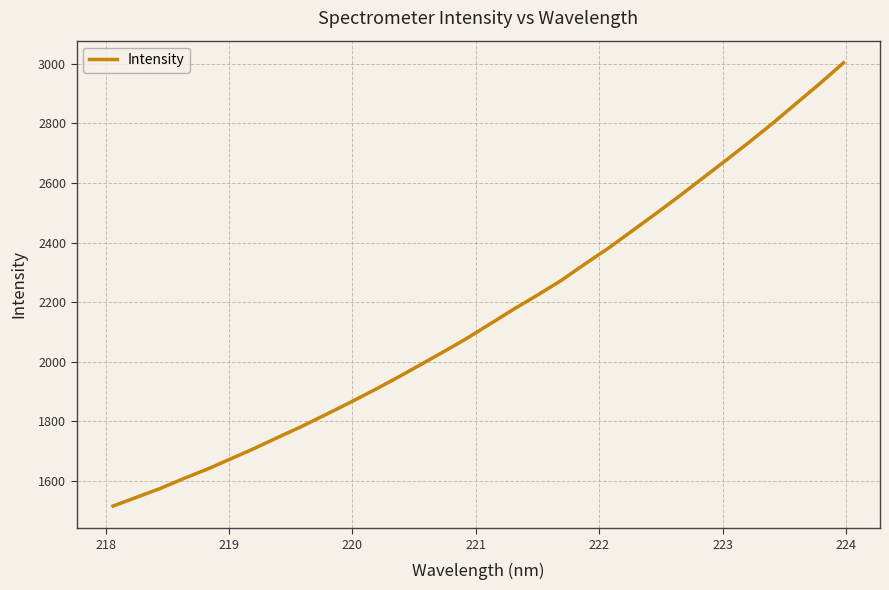

What is the greatest value displayed?

3002.7